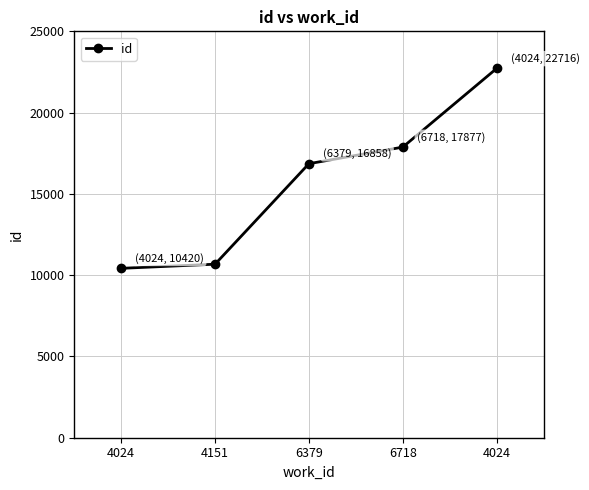

What is the difference between the values at 6379 and 4151?

6183